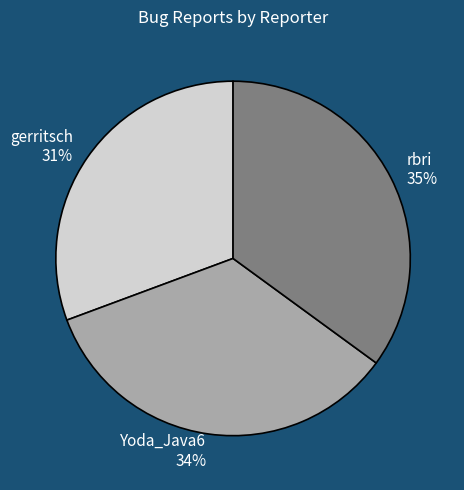

Which slice is the largest?

rbri